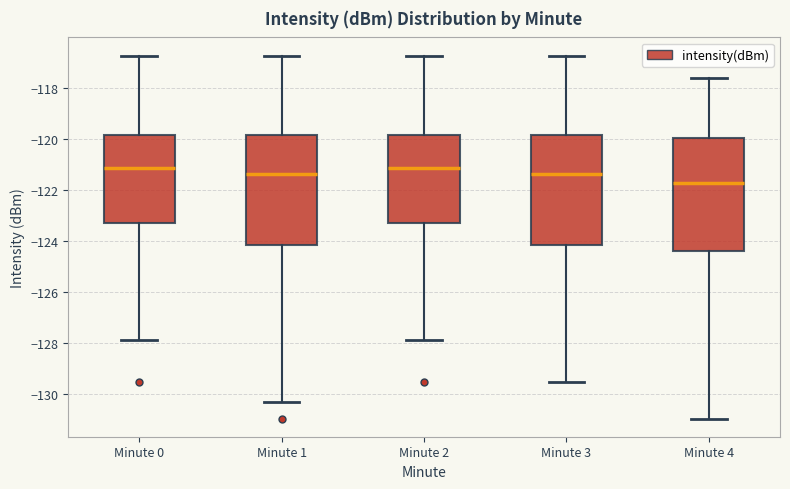

Reading left to right, read every box against the y-axis: the position of its median line, the range the box covers, and the ends of its whiskers. The values are not printed on the chart, so give them approximately, as read against the axis.

Minute 0: median -121.2, box -123.2 to -119.8, whiskers -127.8 to -116.8
Minute 1: median -121.4, box -124.2 to -119.8, whiskers -130.4 to -116.8
Minute 2: median -121.2, box -123.2 to -119.8, whiskers -127.8 to -116.8
Minute 3: median -121.4, box -124.2 to -119.8, whiskers -129.4 to -116.8
Minute 4: median -121.8, box -124.4 to -120.0, whiskers -131.0 to -117.6